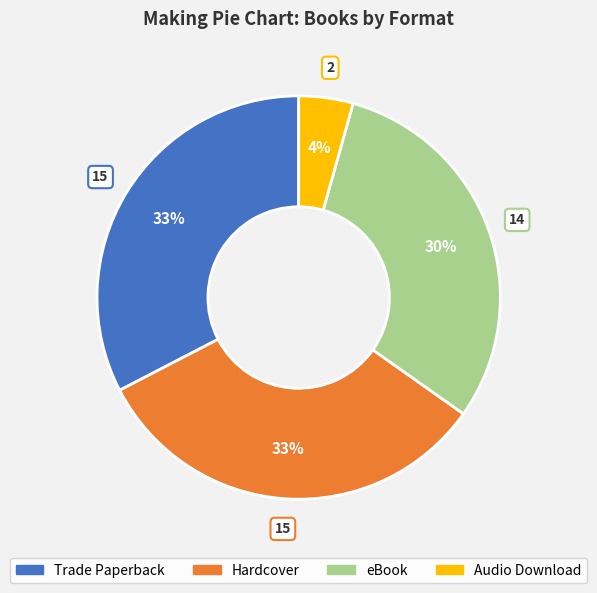

To the nearest percent, what is the combined percentage of Hardcover and eBook?

63%